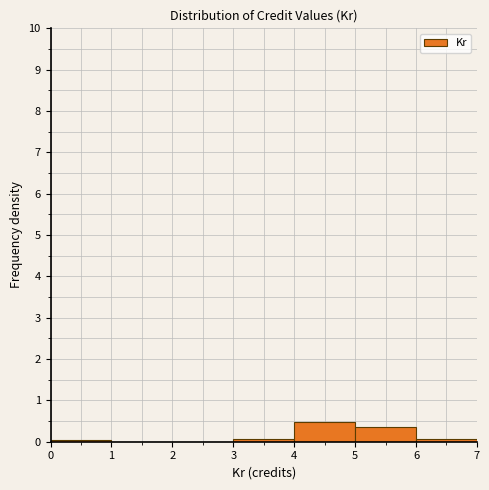

How tall is the bar that spans 5 to 6 on the x-axis? The values are not printed on the chart, so give them approximately, as read against the axis.

0.4